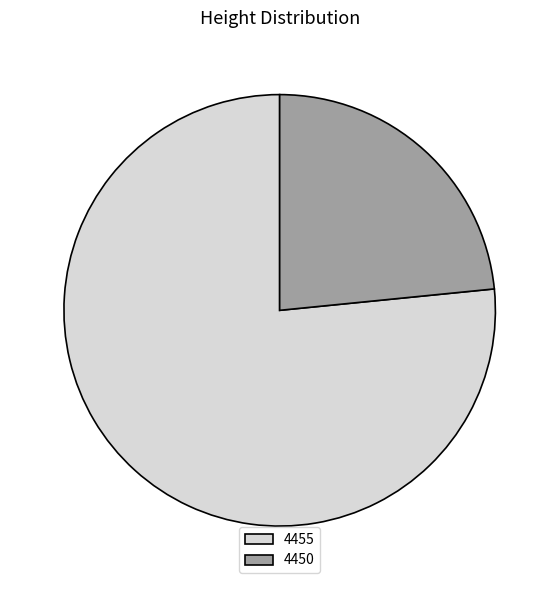

Which category has the smallest portion of the pie?

4450